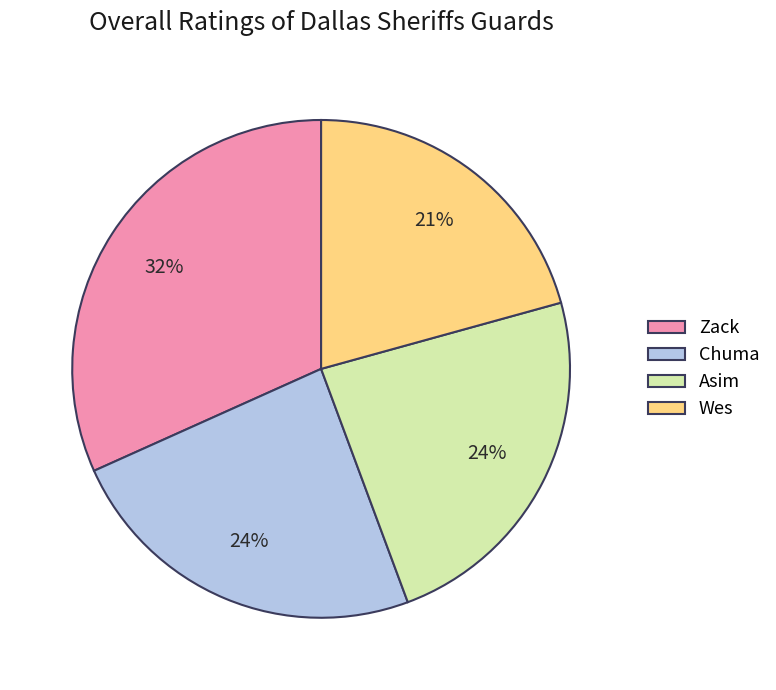

How many segments does this pie chart have?

4